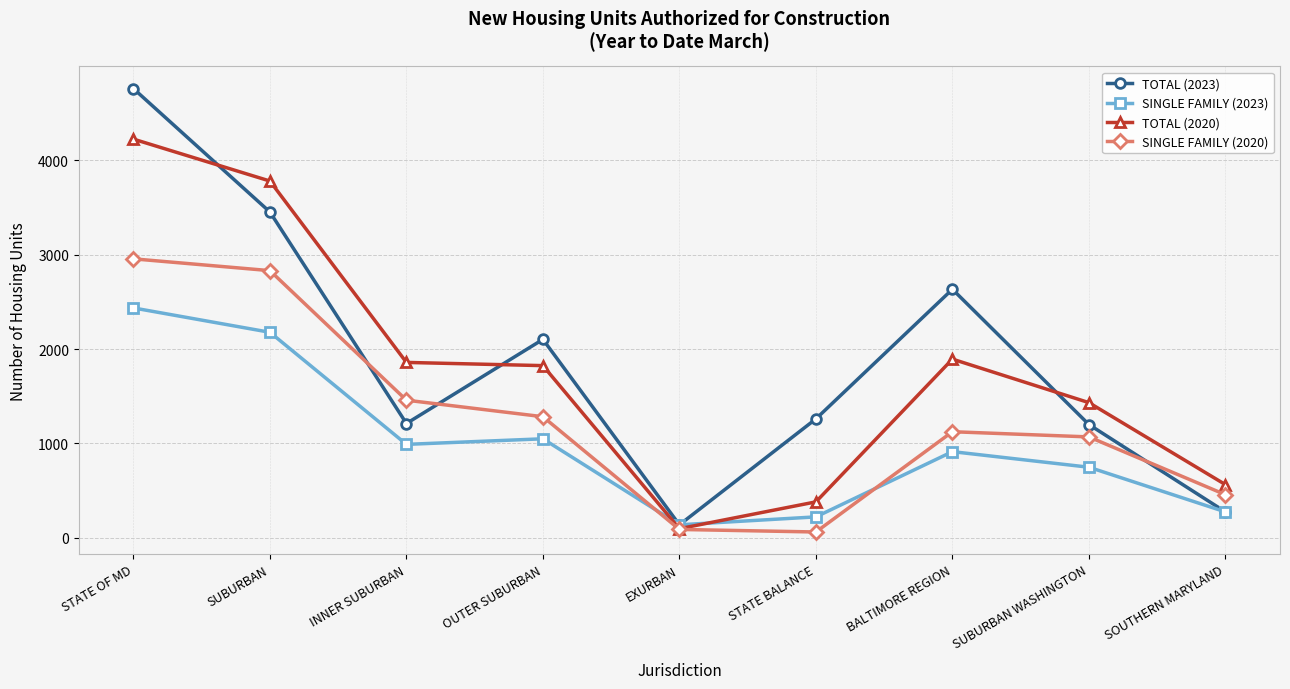

The SINGLE FAMILY (2020) series shows 1124 at BALTIMORE REGION. True or false?

True